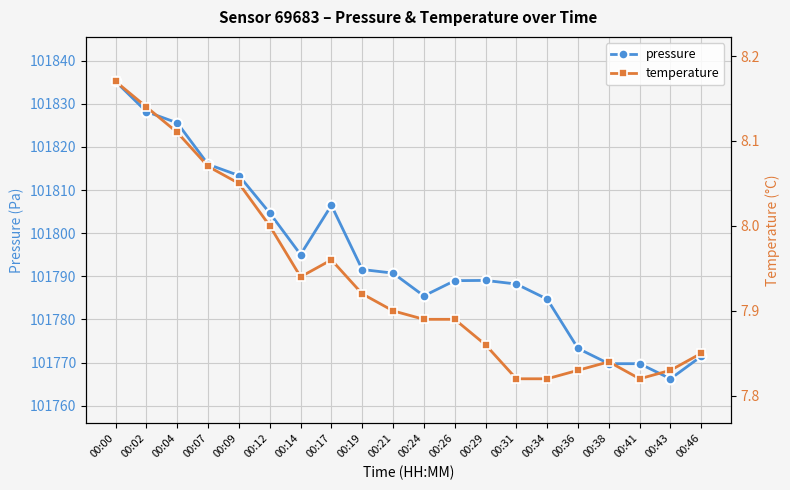

Is the value of pressure at 00:02 greater than the value of temperature at 00:24?

Yes